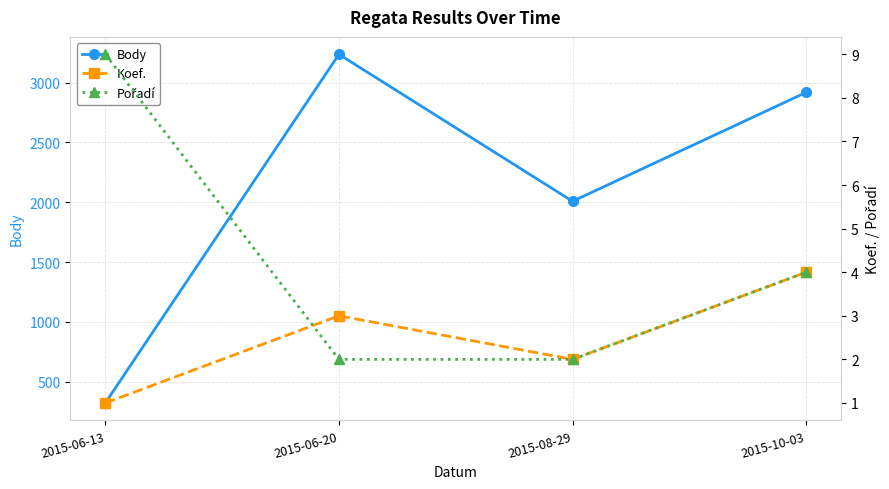

Which series has the largest total across all categories?

Body